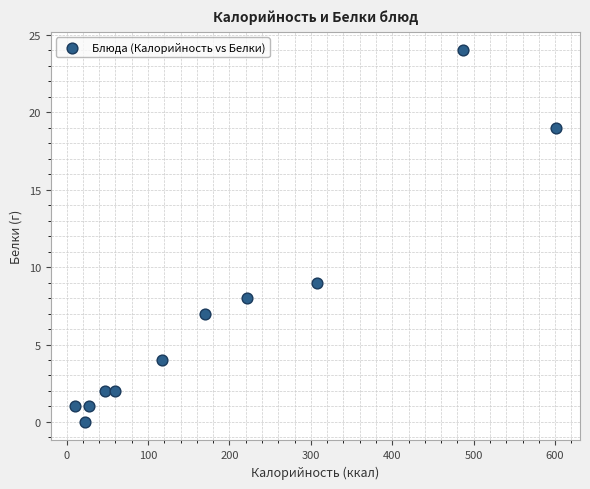

What is the average Y value?

7